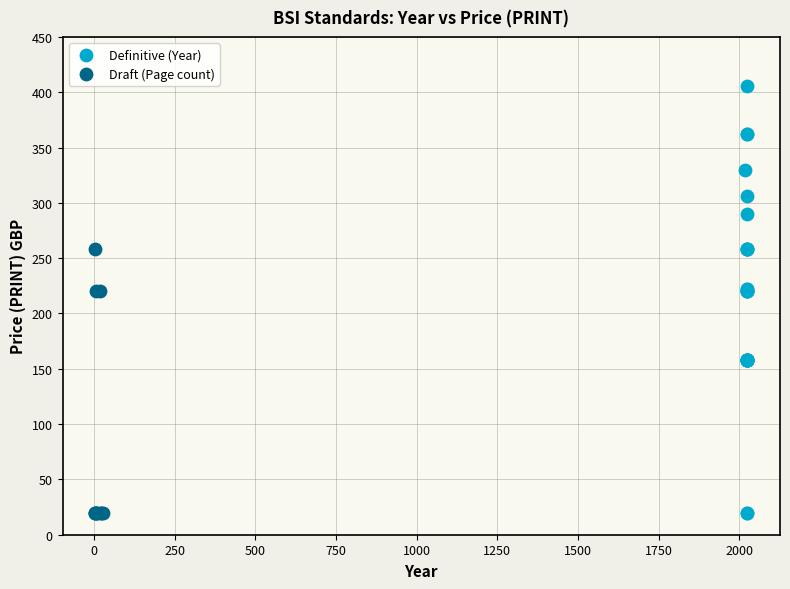

Which series has the largest Y range (max minus min)?

Definitive (Year)